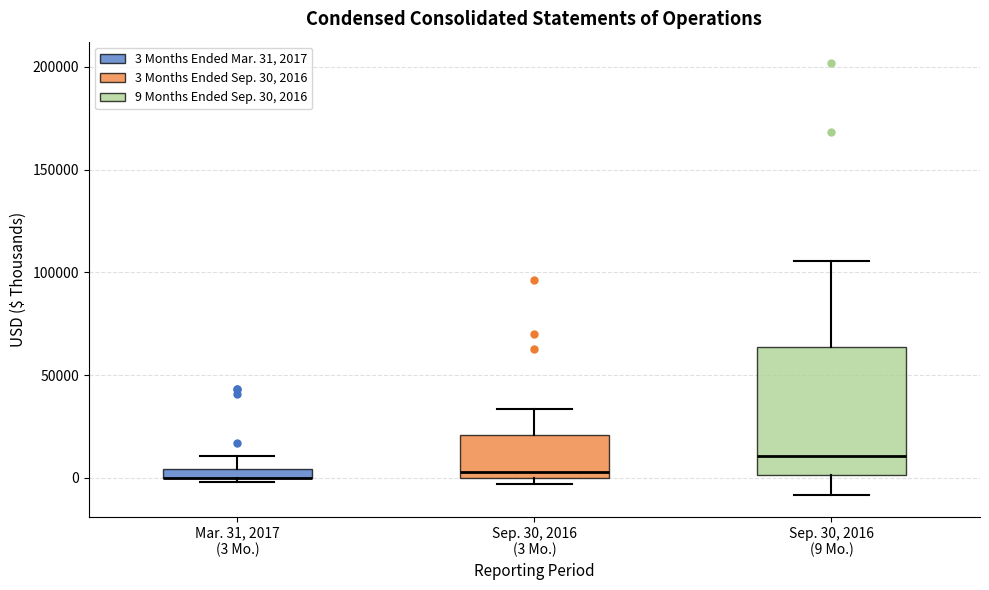

Which box is the tallest, from its lower edge to its upper edge?

Sep. 30, 2016 (9 Mo.)